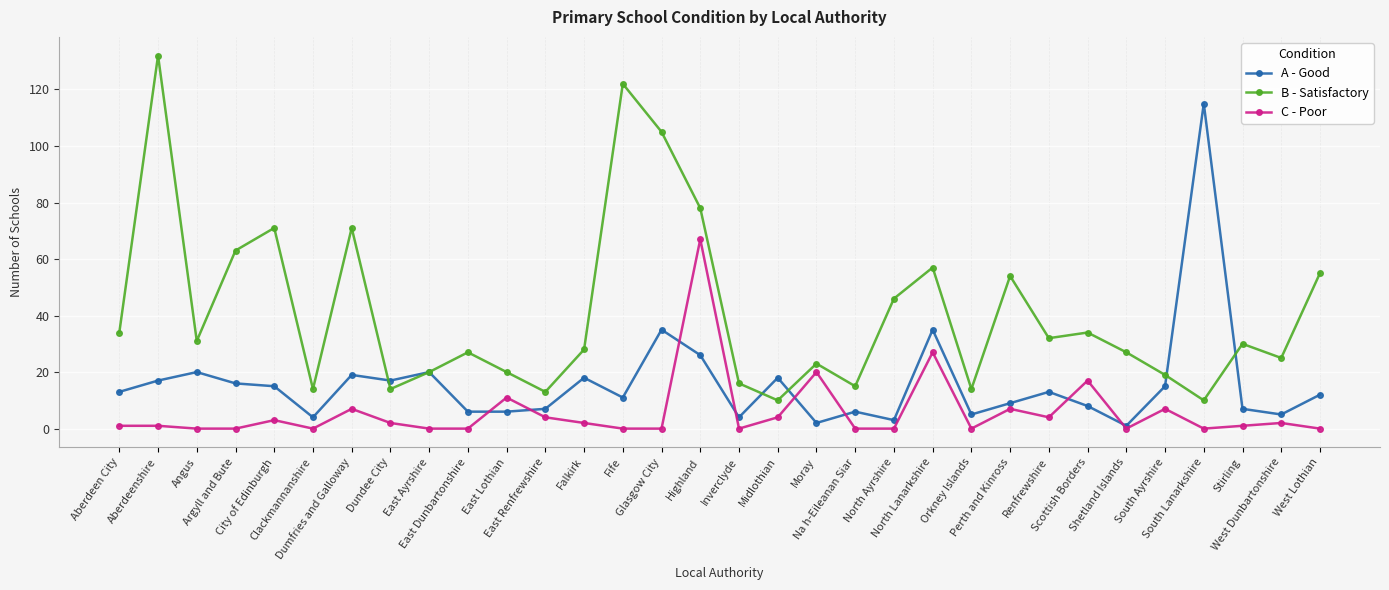

What are all the series names shown in the legend?

A - Good, B - Satisfactory, C - Poor